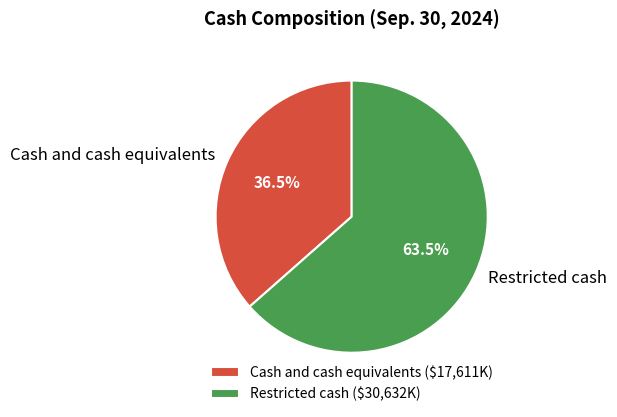

Does Restricted cash represent more than half of the total?

Yes